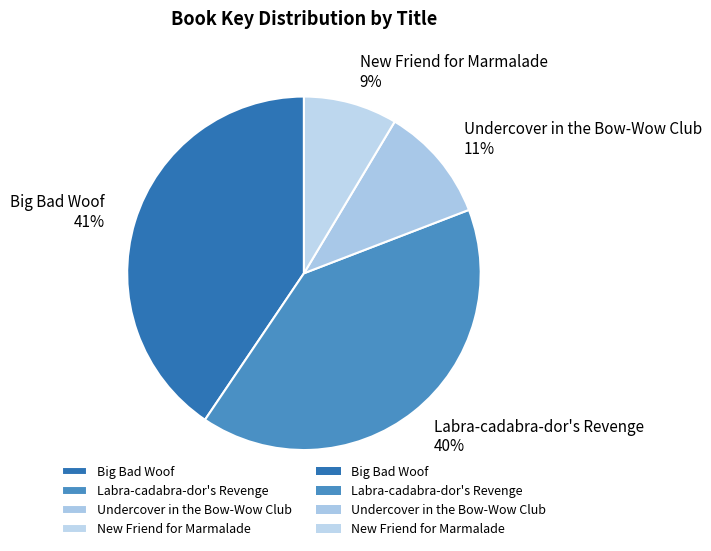

What is the ratio of the value at New Friend for Marmalade to the value at Labra-cadabra-dor's Revenge?

0.2